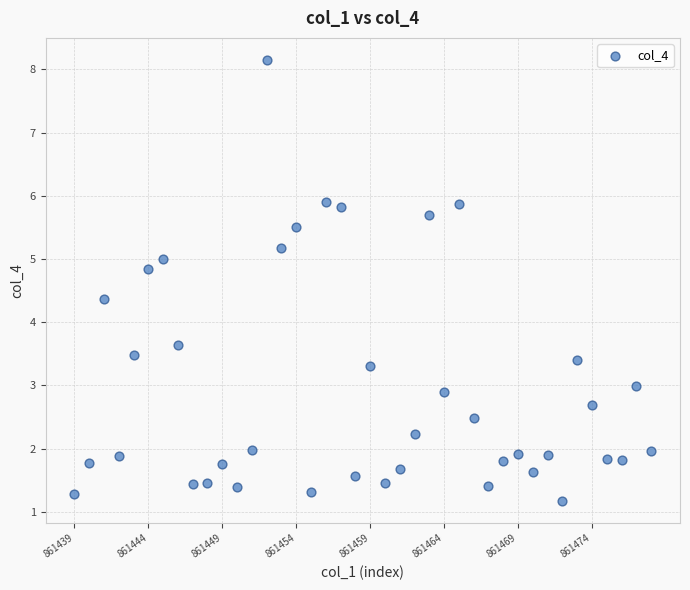

What is the range of Y values (max minus min)?

7.0